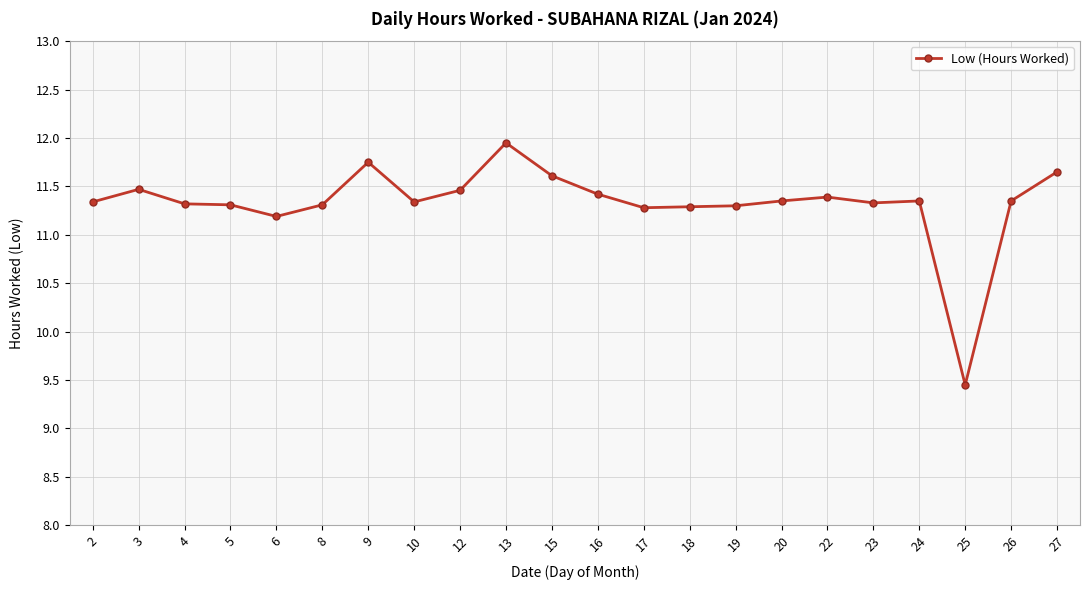

Where is the first local maximum?

3